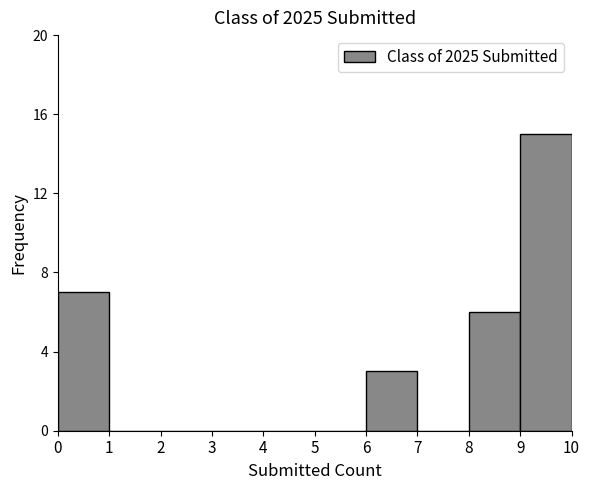

Reading left to right, transcribe this chart: for each bar, give the range it covers on the x-axis and its height. The values are not printed on the chart, so give them approximately, as read against the axis.

0 to 1: 7
1 to 2: 0
2 to 3: 0
3 to 4: 0
4 to 5: 0
5 to 6: 0
6 to 7: 3
7 to 8: 0
8 to 9: 6
9 to 10: 15